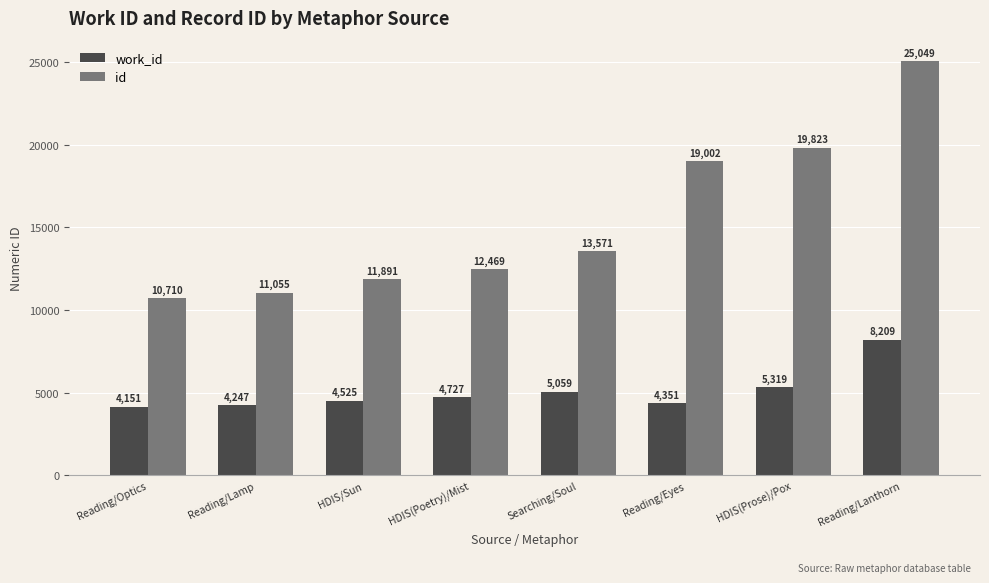

What is the label of the 3rd bar from the left?

HDIS/Sun